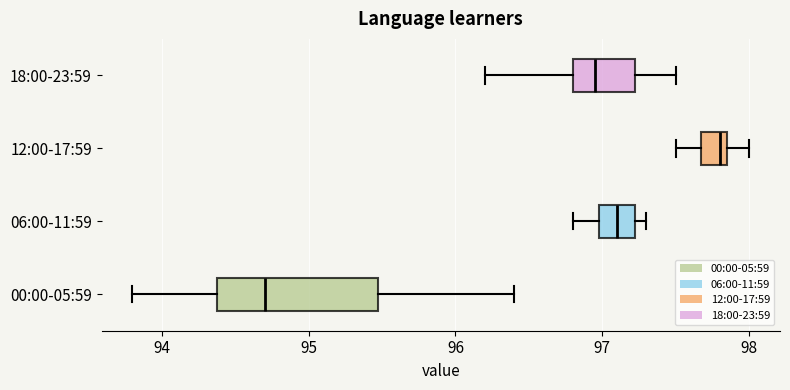

Comparing the boxes themselves (not the whiskers), which one is the widest?

00:00-05:59